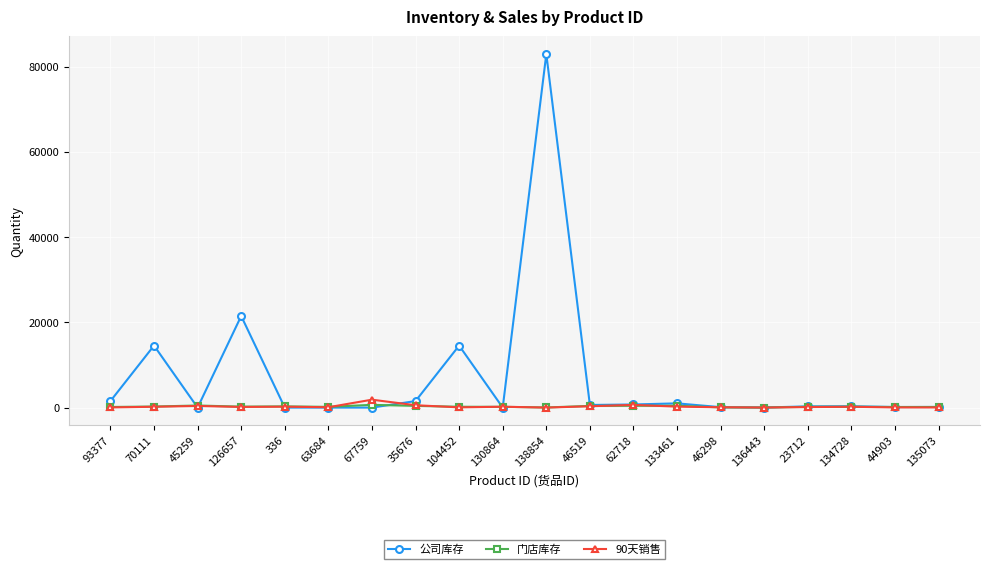

The 门店库存 series shows 54 at 46298. True or false?

True